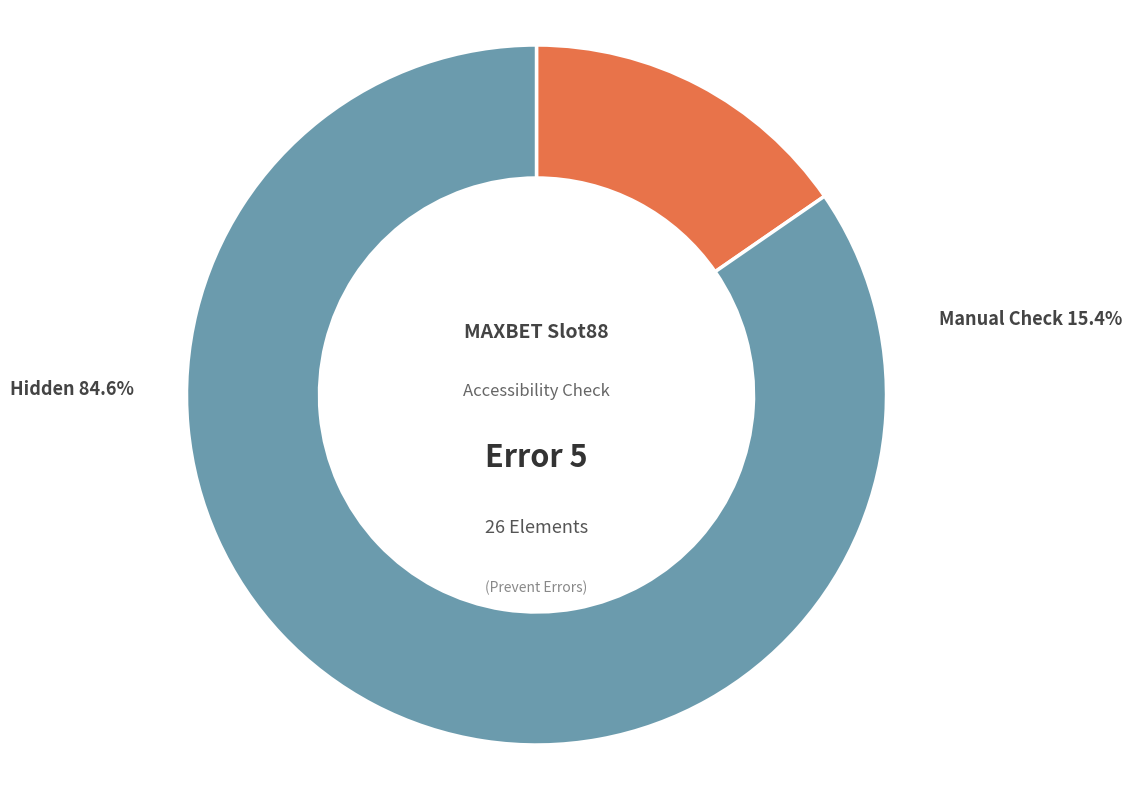

Do input[text]: no label and input[submit] together represent more than half of the pie?

No